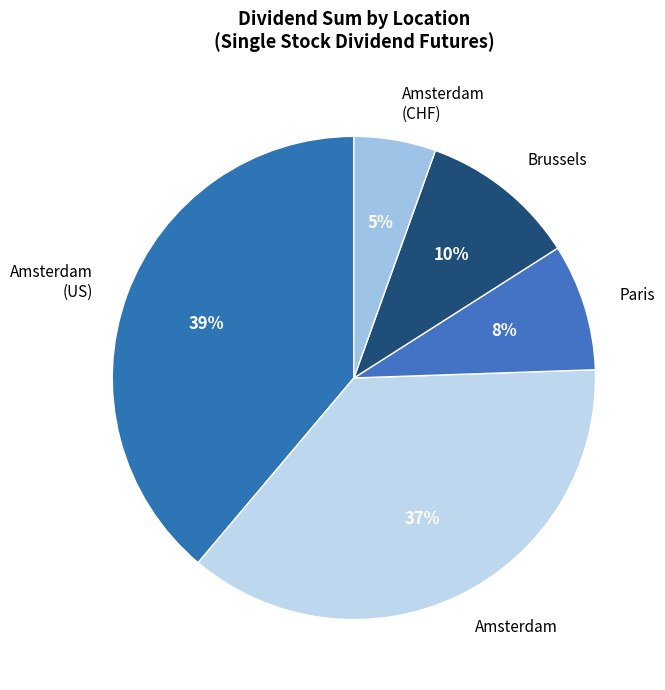

Which slice is the largest?

Amsterdam (US)